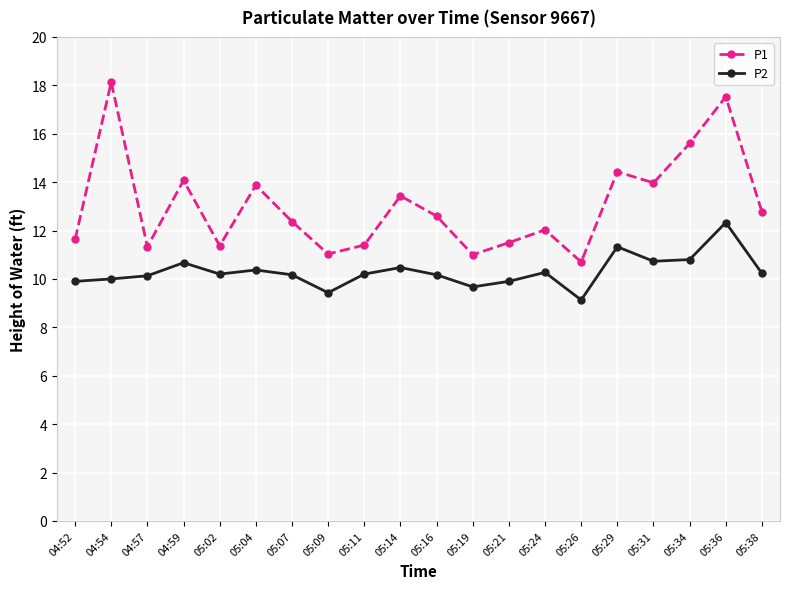

What is the spread (max minus min) of values at 05:11?

1.2